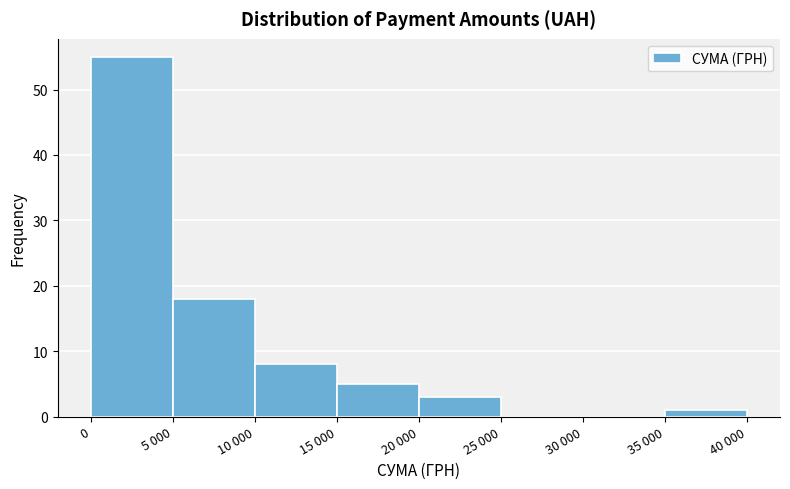

Reading left to right, extract all data points from this chart.

0=55	5 000=18	10 000=8	15 000=5	20 000=3	25 000=0	30 000=0	35 000=1